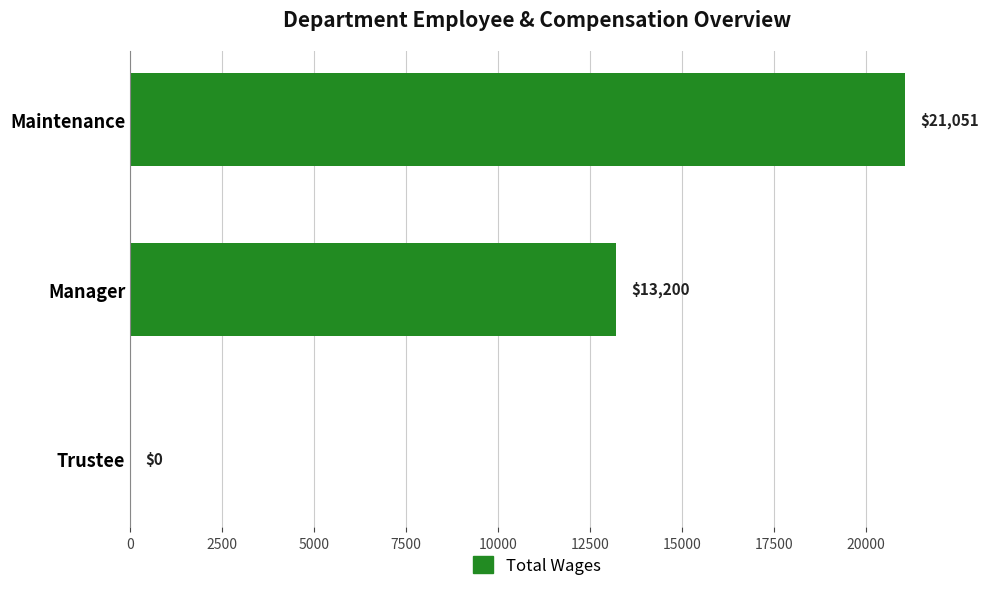

True or false: the data shows 21051 at Maintenance.

True